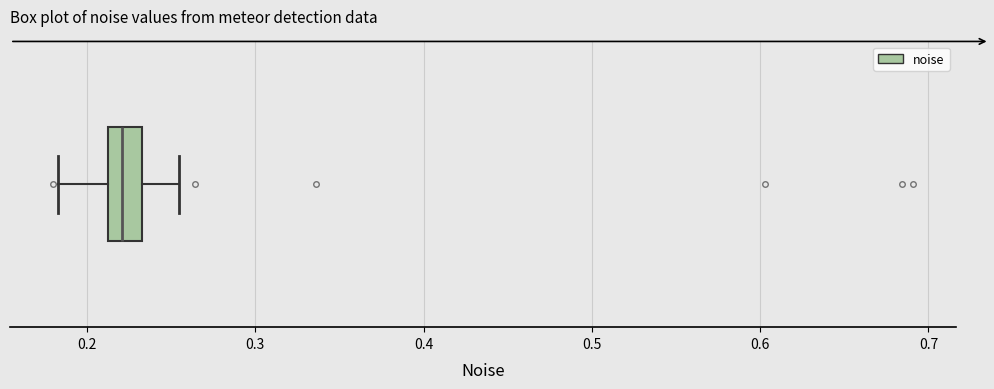

Transcribe this box plot: give where the median line is, the range the box spans, and where the two whiskers end, as read against the x-axis. The values are not printed on the chart, so give them approximately, as read against the axis.

median 0.22, box 0.21 to 0.23, whiskers 0.18 to 0.25